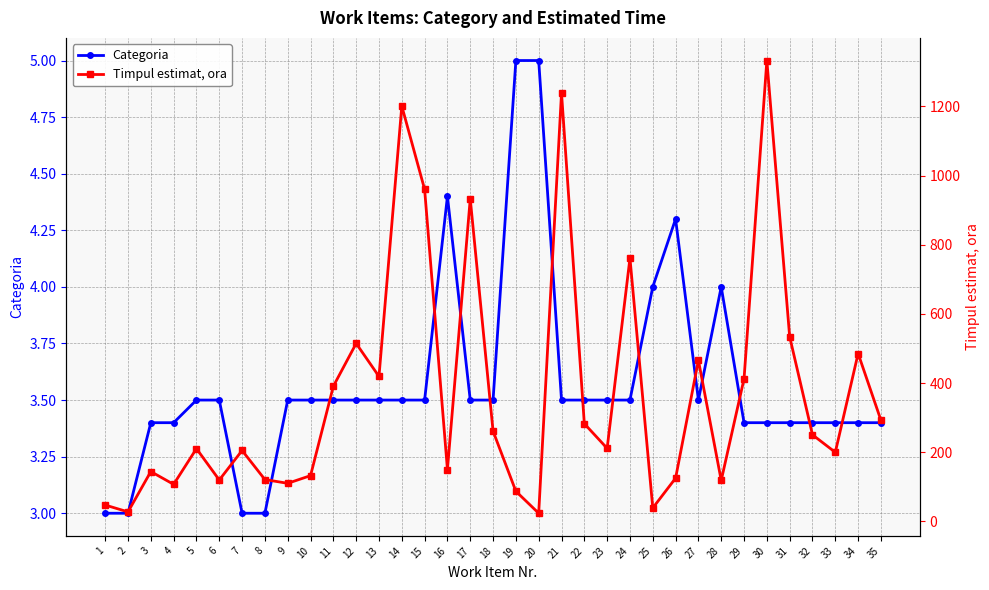

Between 12 and 20, which is larger?

20